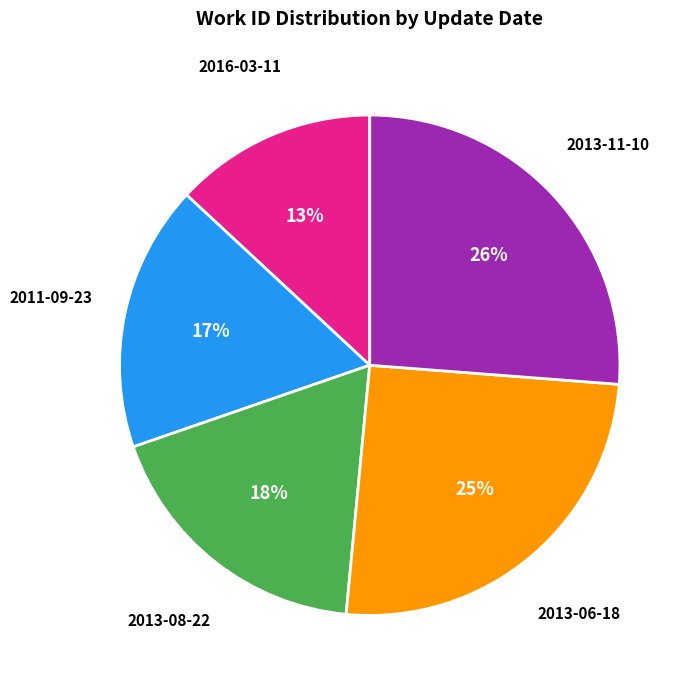

Does any single category account for the majority?

No